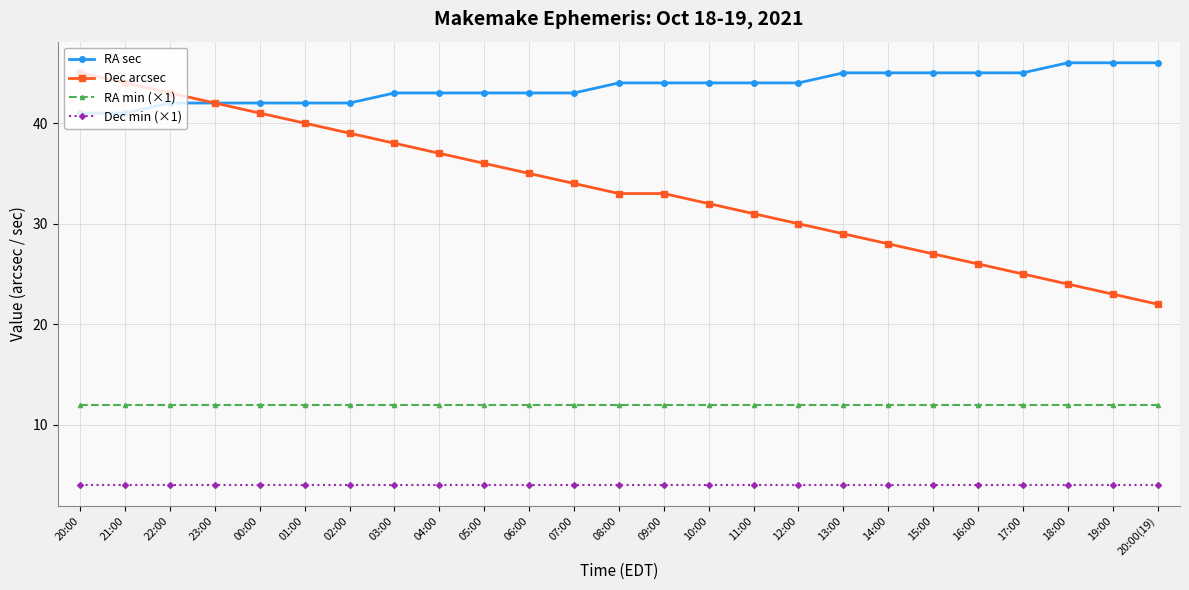

Reading right to left, what are all the values shown in this chart?

RA sec: 46	46	46	45	45	45	45	45	44	44	44	44	44	43	43	43	43	43	42	42	42	42	42	41	41
Dec arcsec: 22	23	24	25	26	27	28	29	30	31	32	33	33	34	35	36	37	38	39	40	41	42	43	44	45
RA min (×1): 12	12	12	12	12	12	12	12	12	12	12	12	12	12	12	12	12	12	12	12	12	12	12	12	12
Dec min (×1): 4	4	4	4	4	4	4	4	4	4	4	4	4	4	4	4	4	4	4	4	4	4	4	4	4